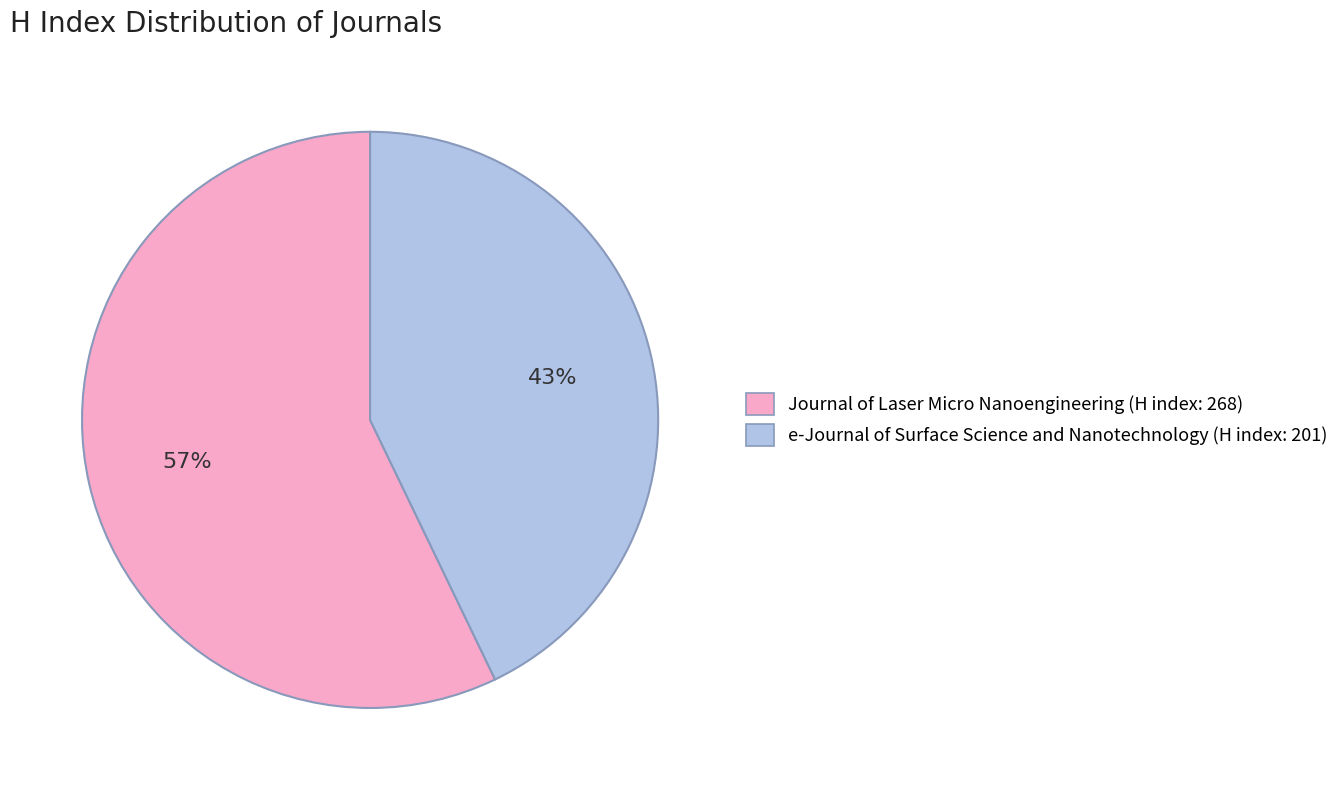

How many slices are in this pie chart?

2